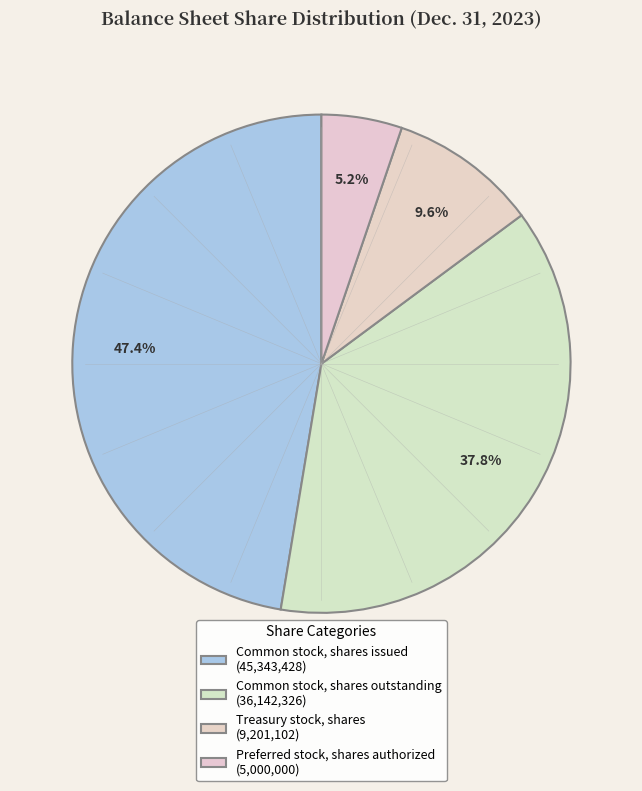

Which slice is the largest?

Common stock, shares issued